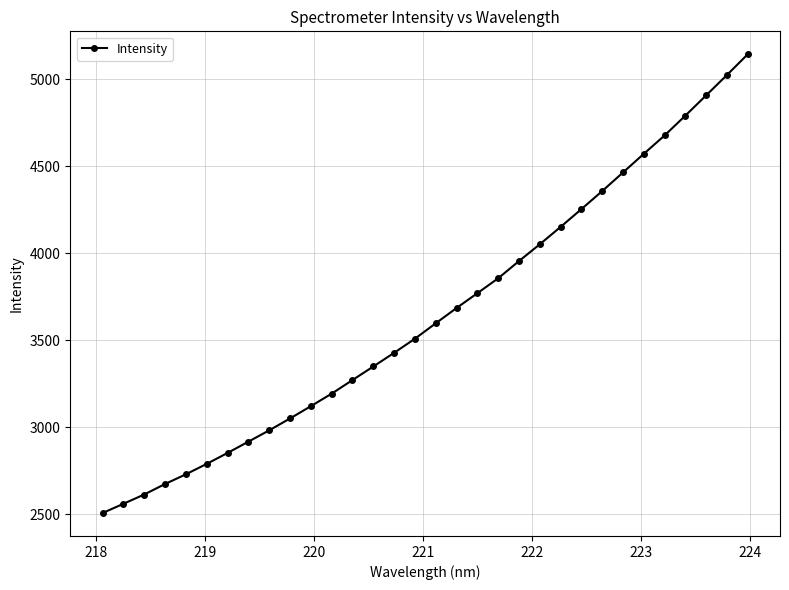

What is the minimum value shown in the chart?

2507.7